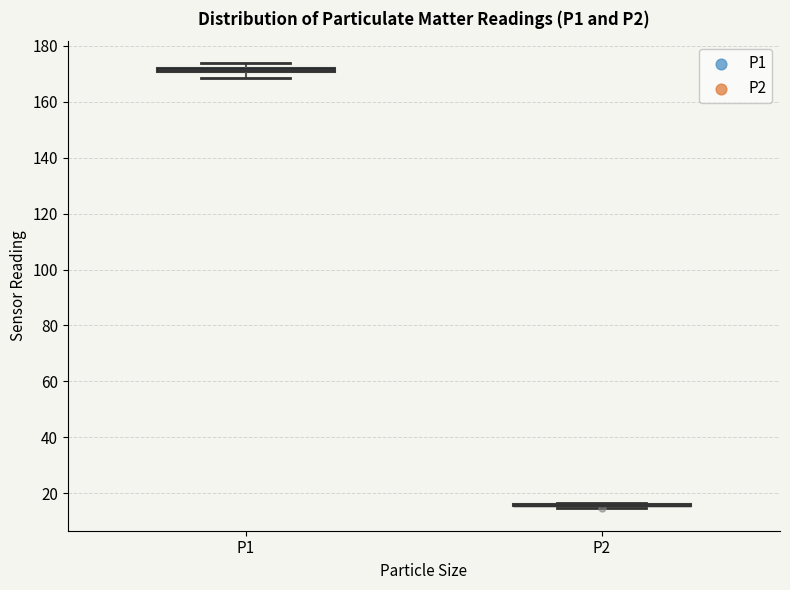

Where is the lower edge of the box for P1 on the y-axis? The values are not printed on the chart, so give them approximately, as read against the axis.

170